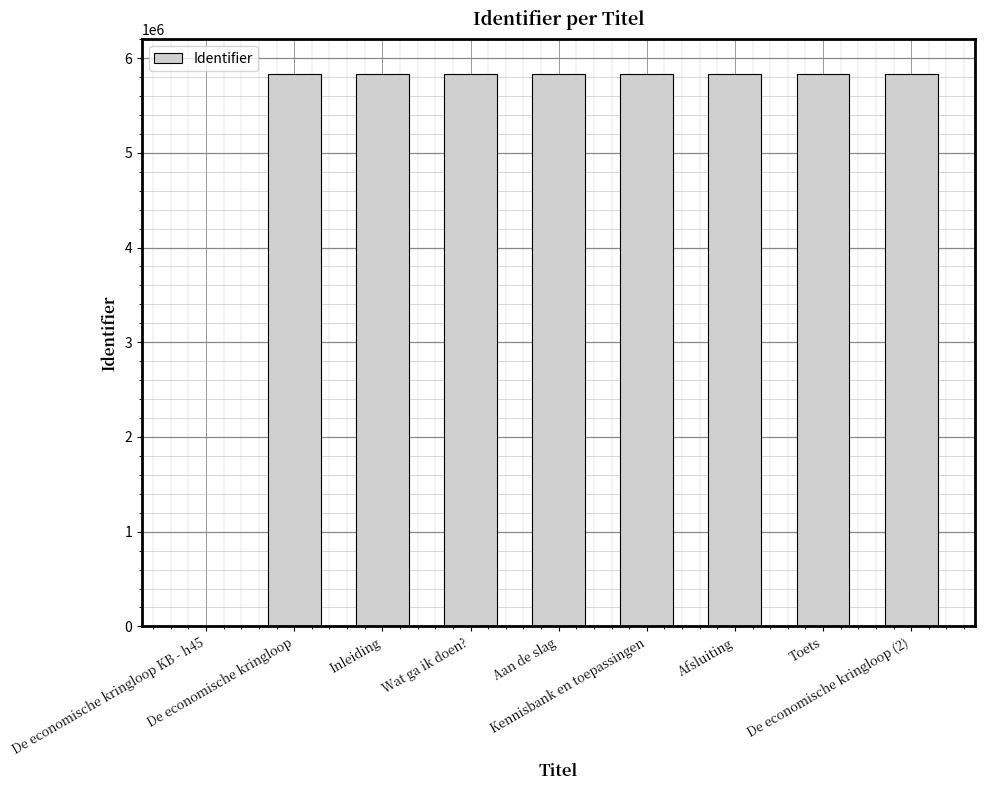

What is the greatest value displayed?

5829600